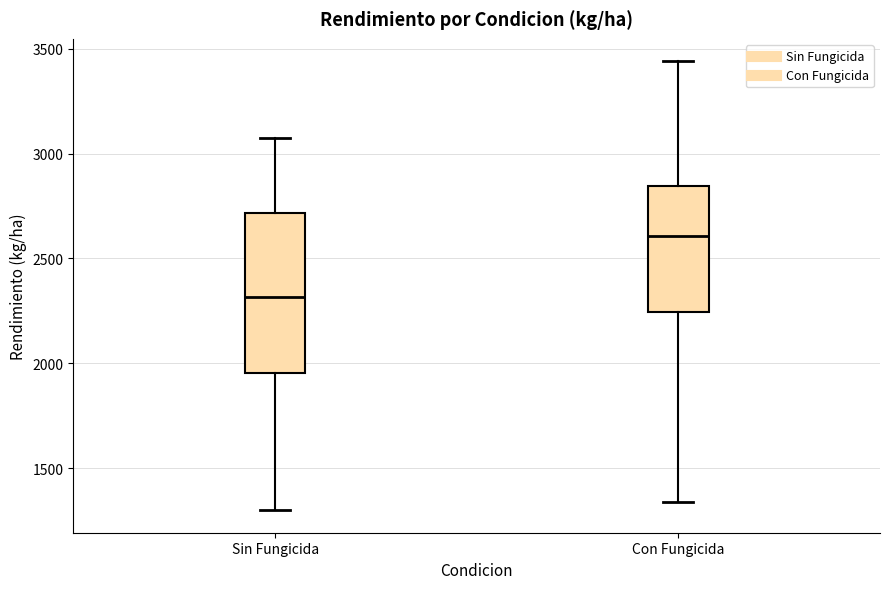

Comparing the boxes themselves (not the whiskers), which one is the tallest?

Sin Fungicida